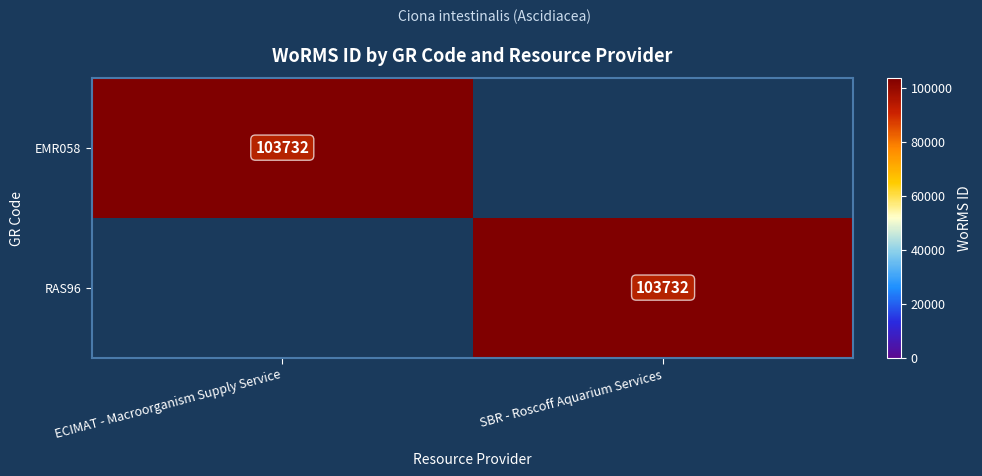

Which has a higher value, ECIMAT - Macroorganism Supply Service or SBR - Roscoff Aquarium Services?

ECIMAT - Macroorganism Supply Service